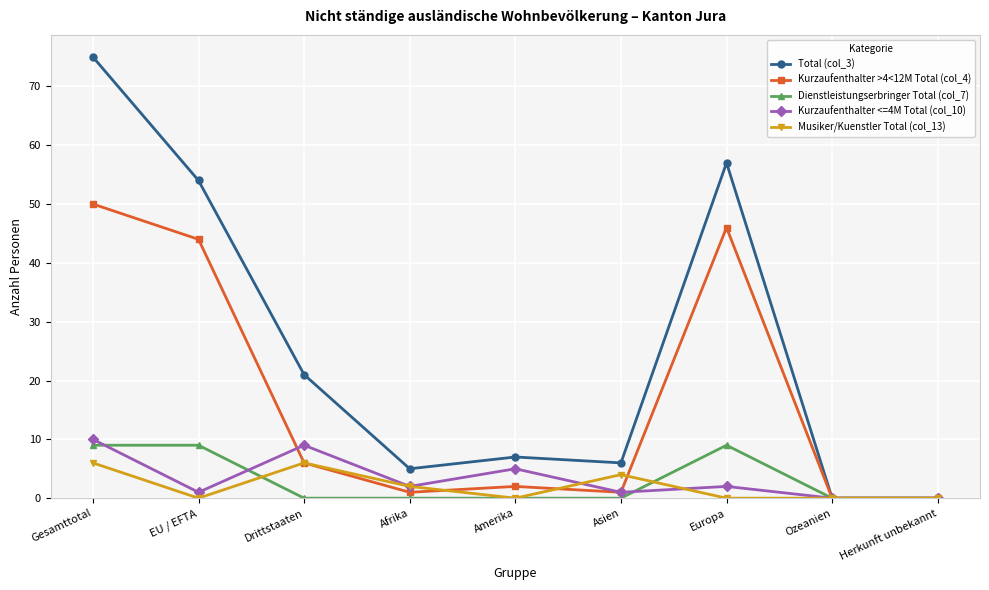

List the series in order of their peak value, lowest first.

Musiker/Kuenstler Total (col_13), Dienstleistungserbringer Total (col_7), Kurzaufenthalter <=4M Total (col_10), Kurzaufenthalter >4<12M Total (col_4), Total (col_3)